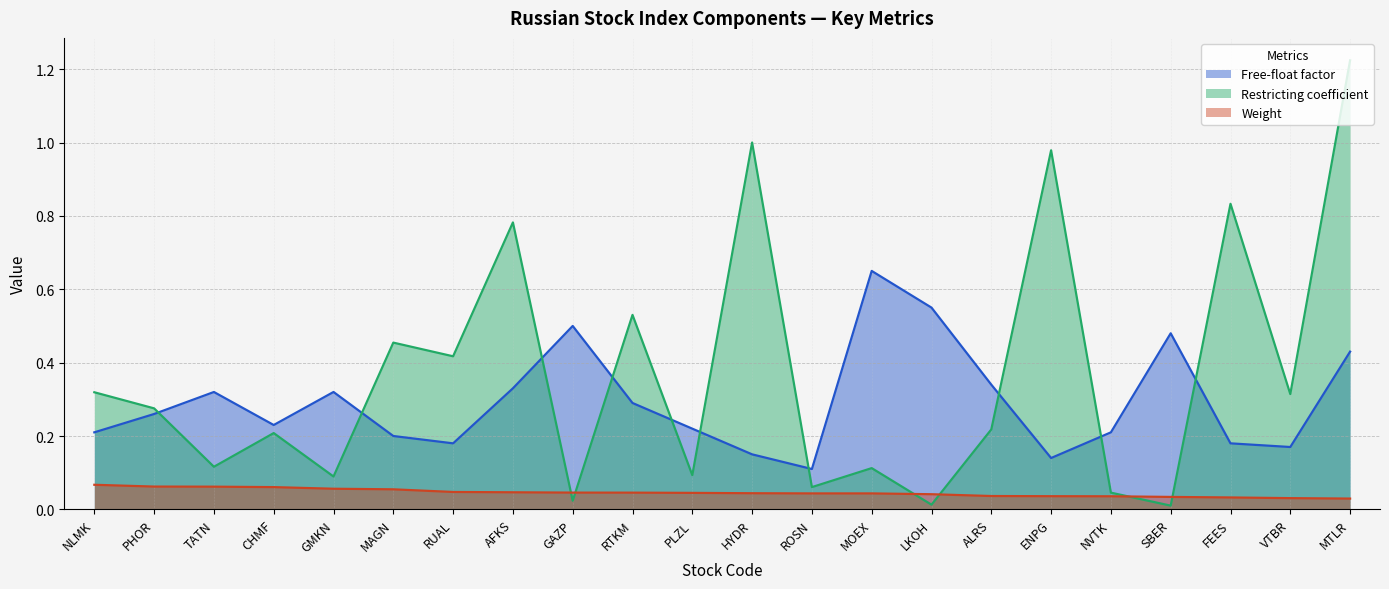

True or false: Restricting coefficient and Free-float factor intersect in this chart.

True